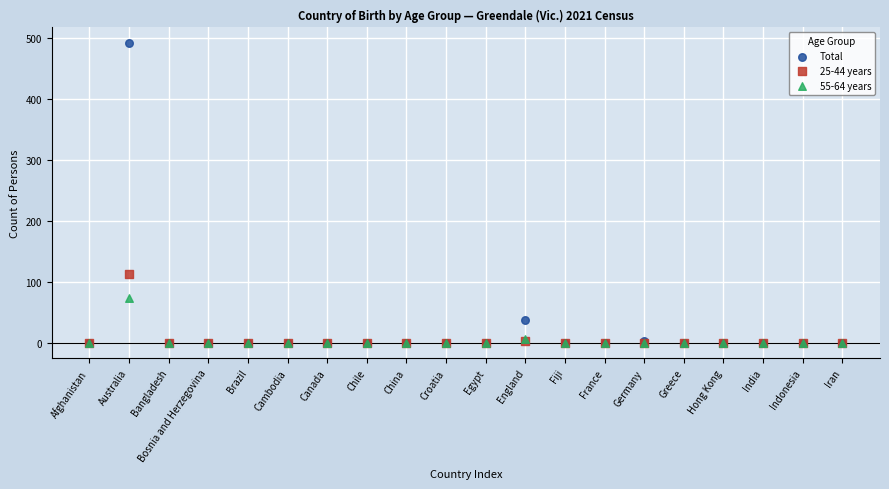

Across all series, what Y value is closest to 246?

113